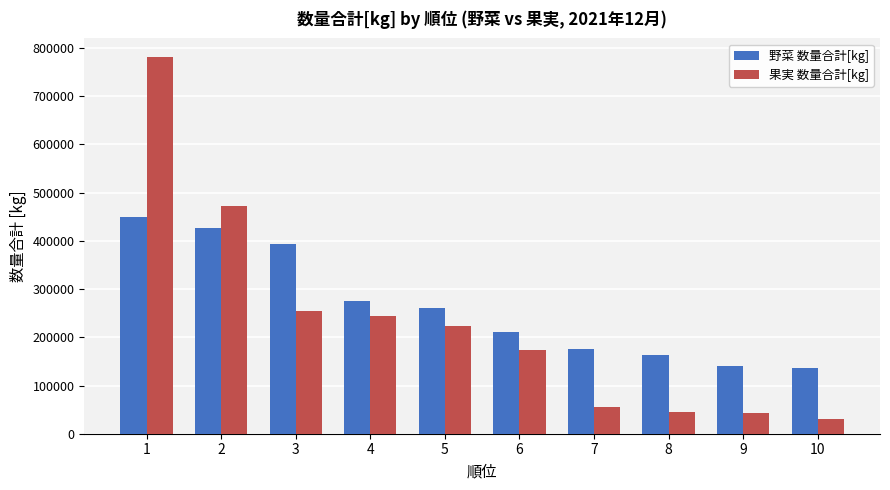

The 果実 数量合計[kg] series shows 430698 at 1. True or false?

False